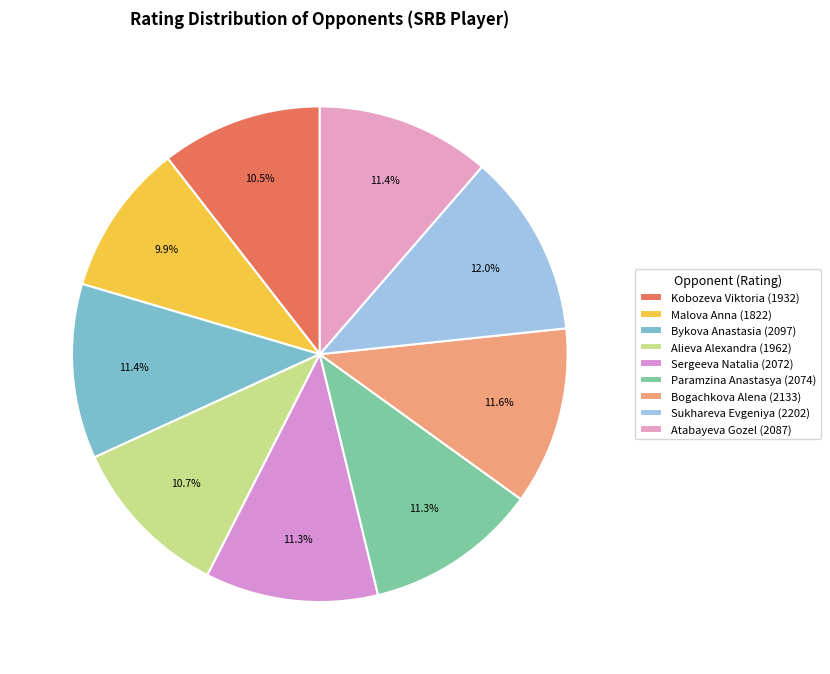

Count the number of slices in the pie.

9